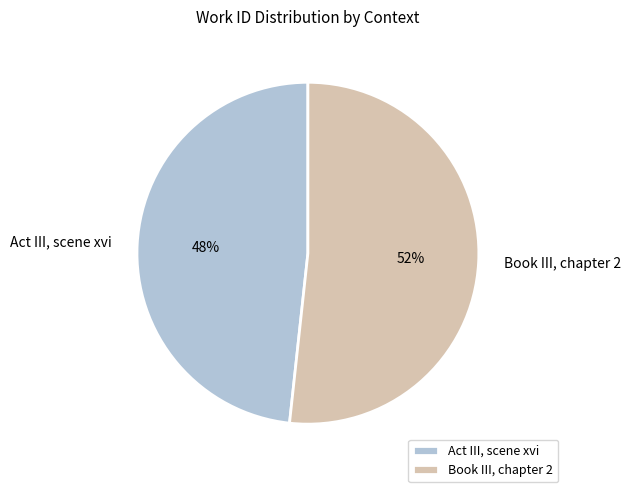

To the nearest percent, what percentage of the pie is Act III, scene xvi?

48%